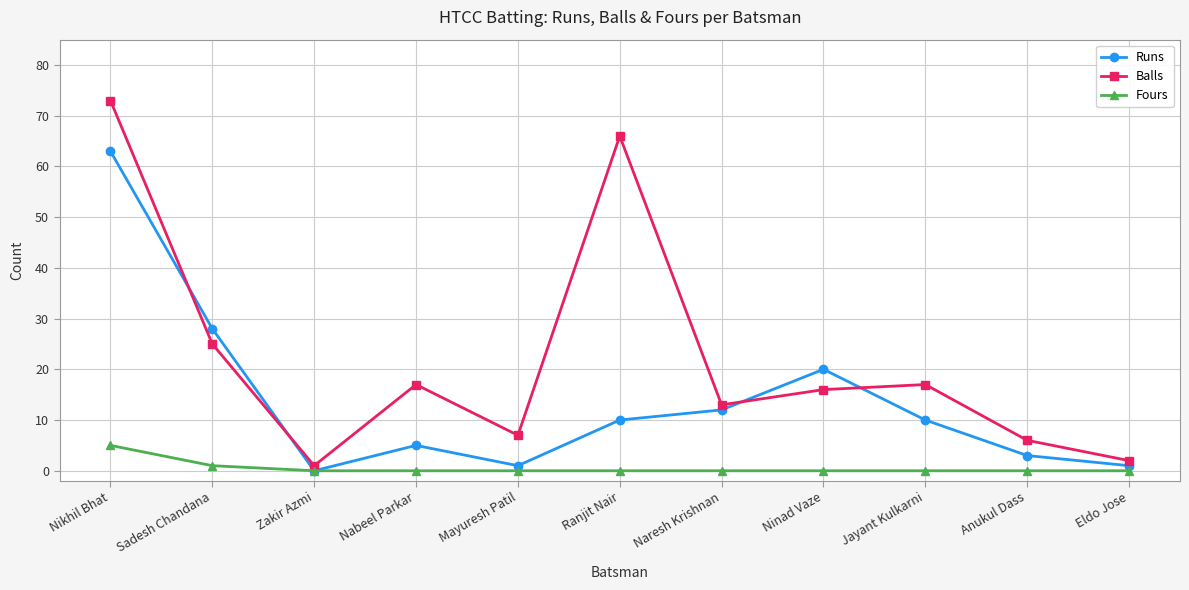

What is the sum of the Fours values at Anukul Dass and Nikhil Bhat?

5